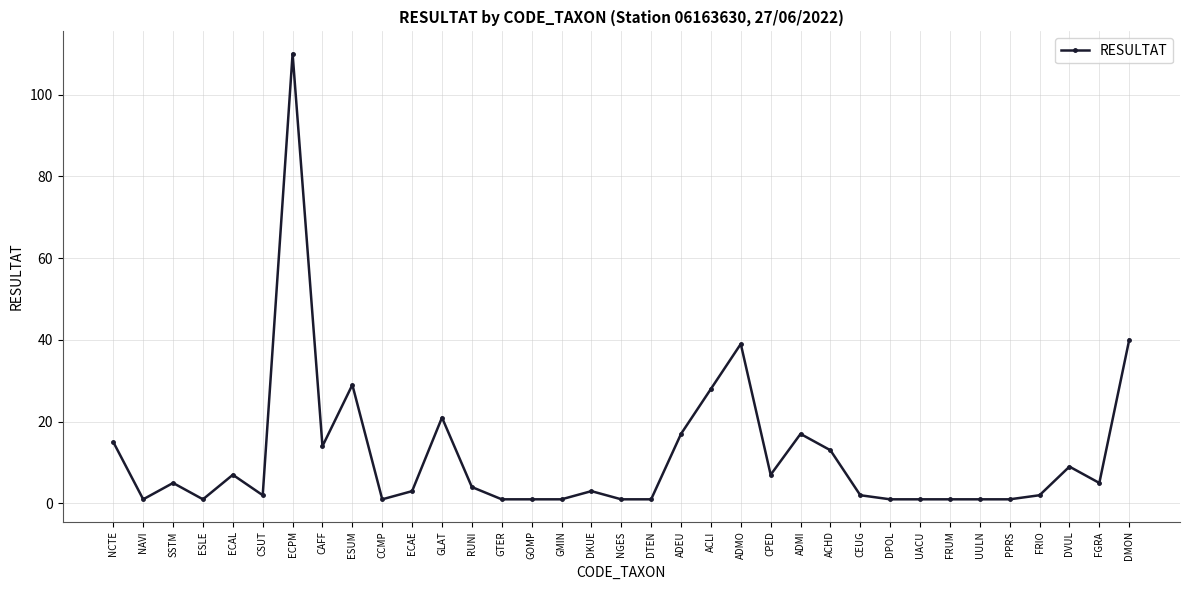

Reading right to left, list all the values displayed in this chart.

40	5	9	2	1	1	1	1	1	2	13	17	7	39	28	17	1	1	3	1	1	1	4	21	3	1	29	14	110	2	7	1	5	1	15